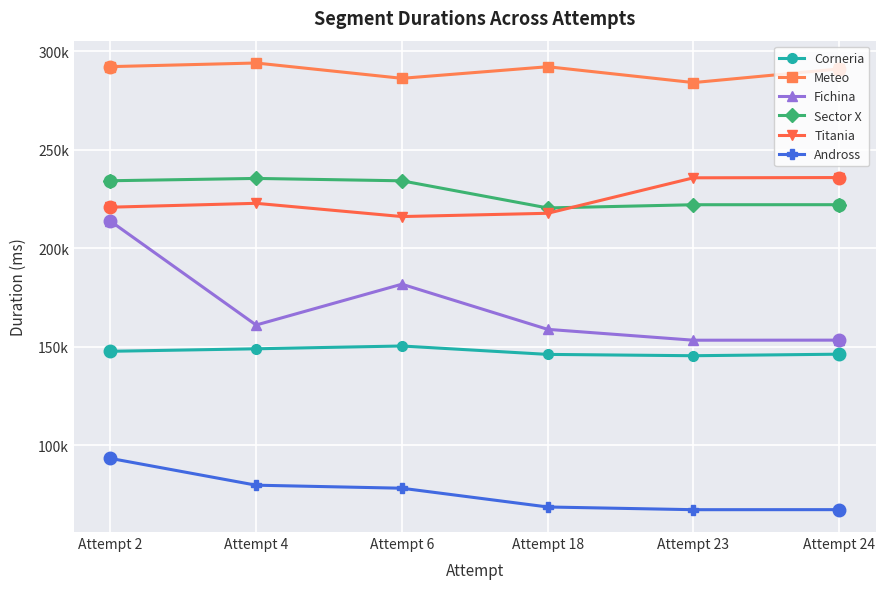

What are all the series names shown in the legend?

Corneria, Meteo, Fichina, Sector X, Titania, Andross